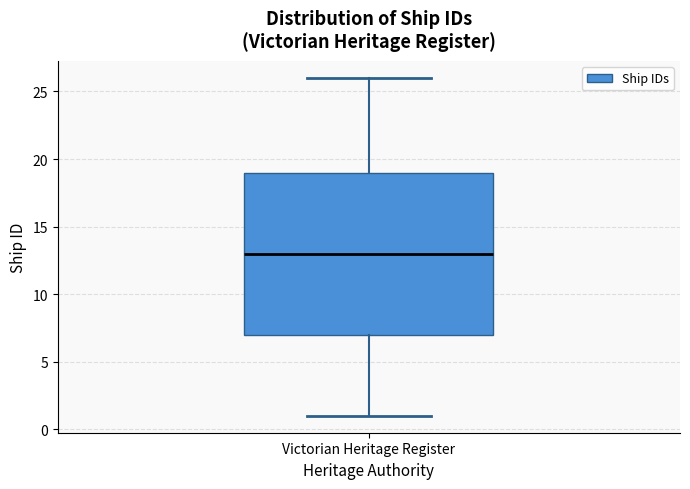

Read this box plot against the y-axis: the position of the median line, the range covered by the box, and the ends of both whiskers. The values are not printed on the chart, so give them approximately, as read against the axis.

median 13, box 7 to 19, whiskers 1 to 26